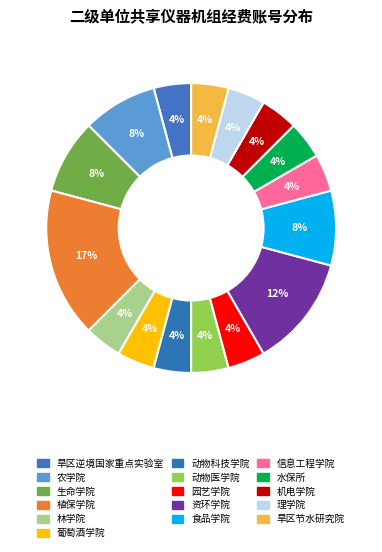

The 食品学院 slice represents 8% of the pie. True or false?

True